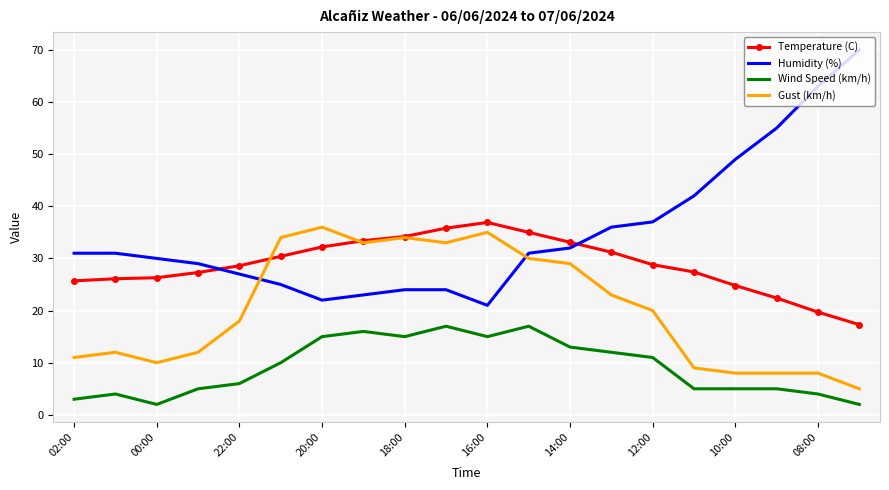

Which series has the largest total across all categories?

Humidity (%)